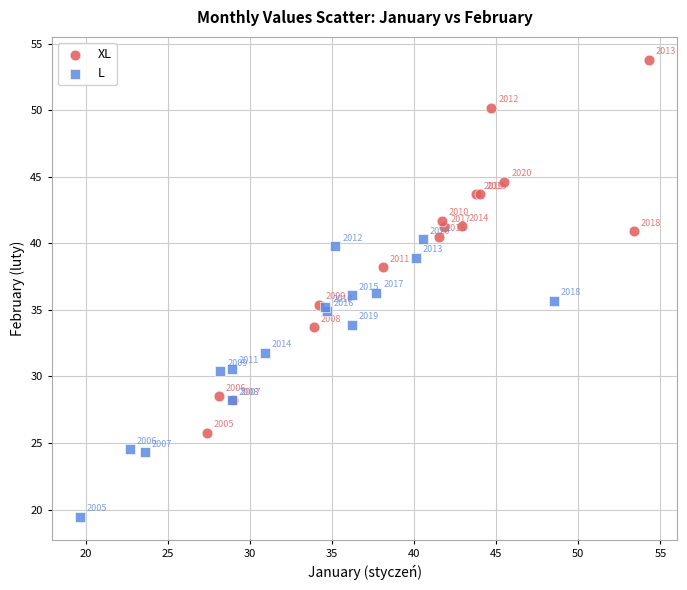

Which series reaches the maximum Y coordinate?

XL